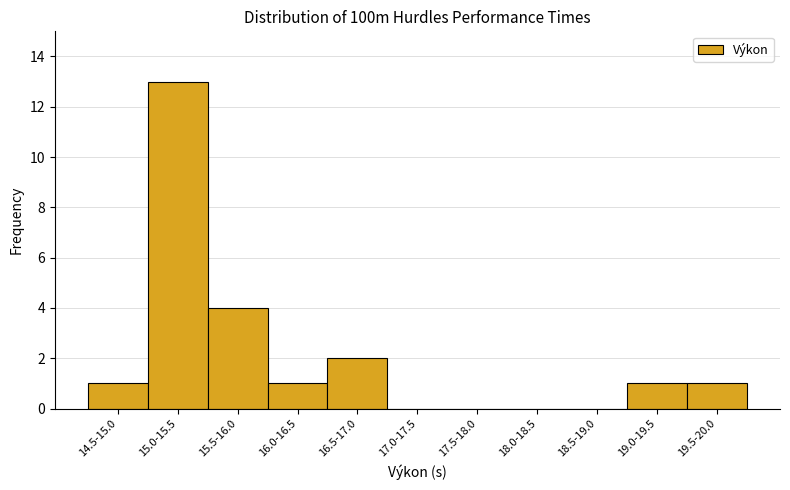

Reading left to right, list all the values displayed in this chart.

14.5-15.0=1	15.0-15.5=13	15.5-16.0=4	16.0-16.5=1	16.5-17.0=2	17.0-17.5=0	17.5-18.0=0	18.0-18.5=0	18.5-19.0=0	19.0-19.5=1	19.5-20.0=1